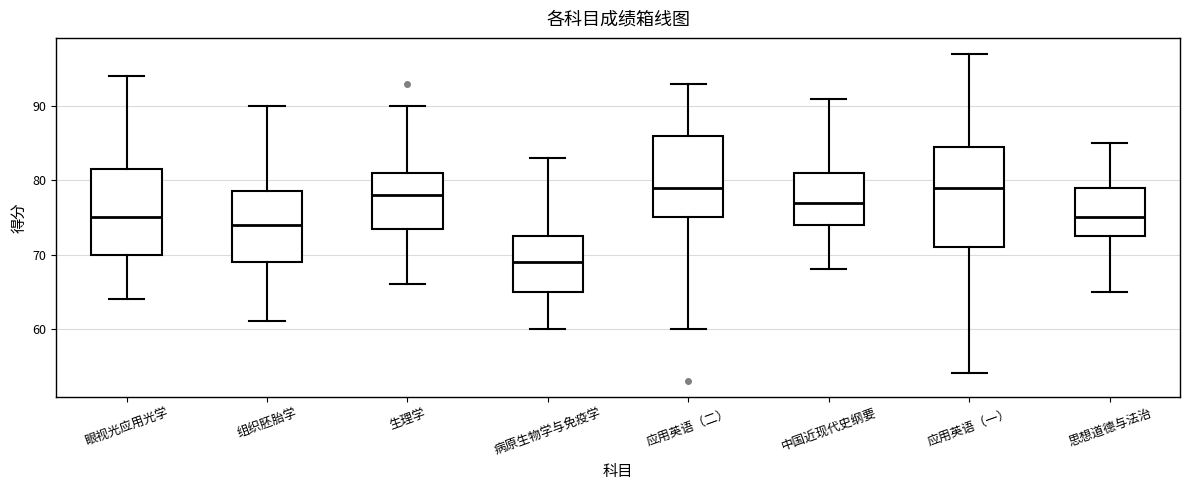

Reading left to right, read every box against the y-axis: the position of its median line, the range the box covers, and the ends of its whiskers. The values are not printed on the chart, so give them approximately, as read against the axis.

眼视光应用光学: median 75, box 70 to 82, whiskers 64 to 94
组织胚胎学: median 74, box 69 to 79, whiskers 61 to 90
生理学: median 78, box 74 to 81, whiskers 66 to 90
病原生物学与免疫学: median 69, box 65 to 73, whiskers 60 to 83
应用英语（二）: median 79, box 75 to 86, whiskers 60 to 93
中国近现代史纲要: median 77, box 74 to 81, whiskers 68 to 91
应用英语（一）: median 79, box 71 to 85, whiskers 54 to 97
思想道德与法治: median 75, box 73 to 79, whiskers 65 to 85